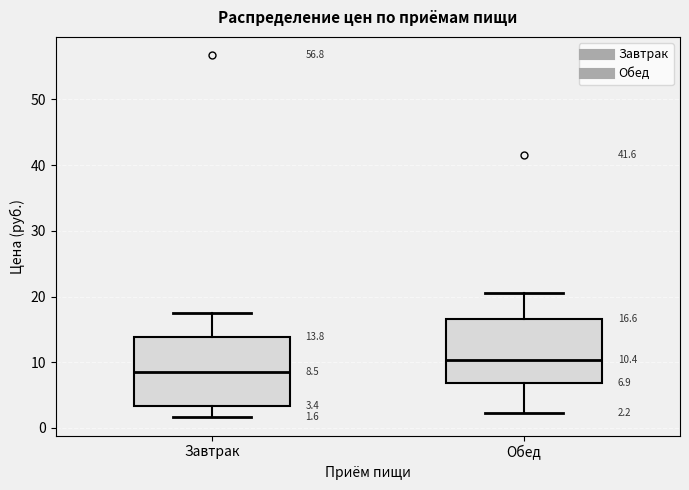

Which box's median line is the lowest?

Завтрак